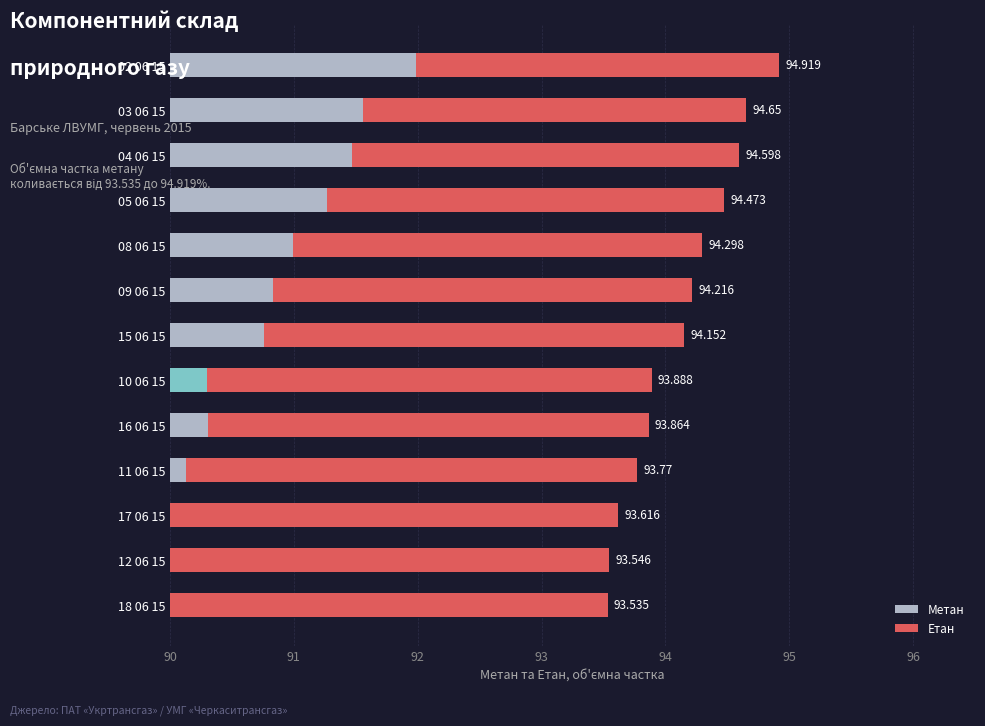

What is the difference between the highest and lowest values at 04 06 15?

91.5